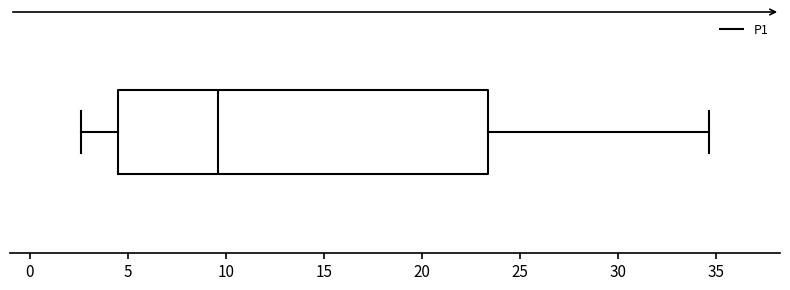

Read this box plot against the x-axis: the position of the median line, the range covered by the box, and the ends of both whiskers. The values are not printed on the chart, so give them approximately, as read against the axis.

median 9.5, box 4.5 to 23.5, whiskers 2.5 to 34.5